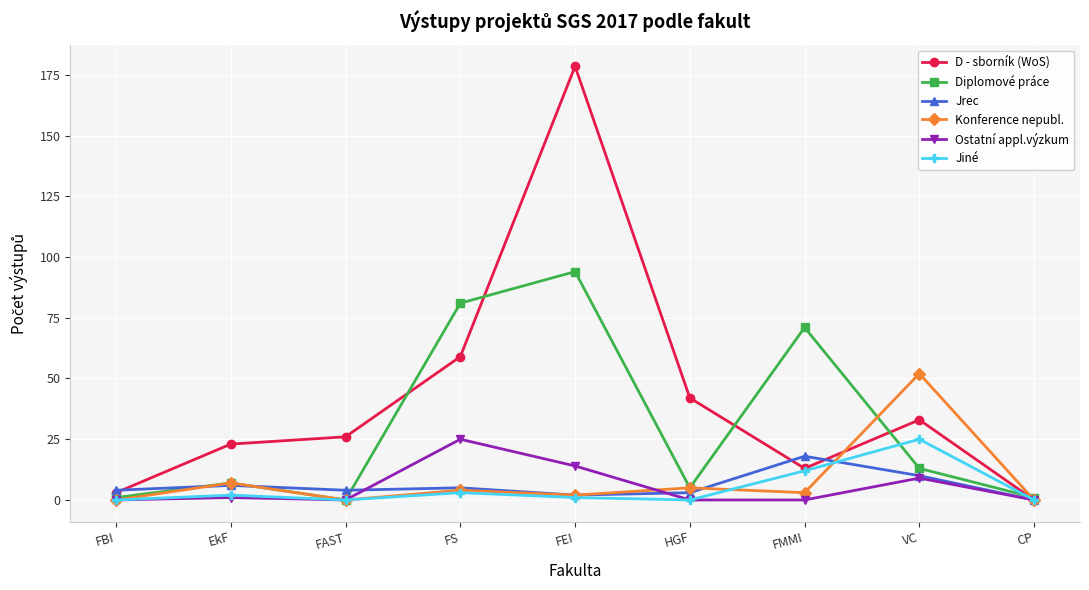

How many data points does each series have?

9